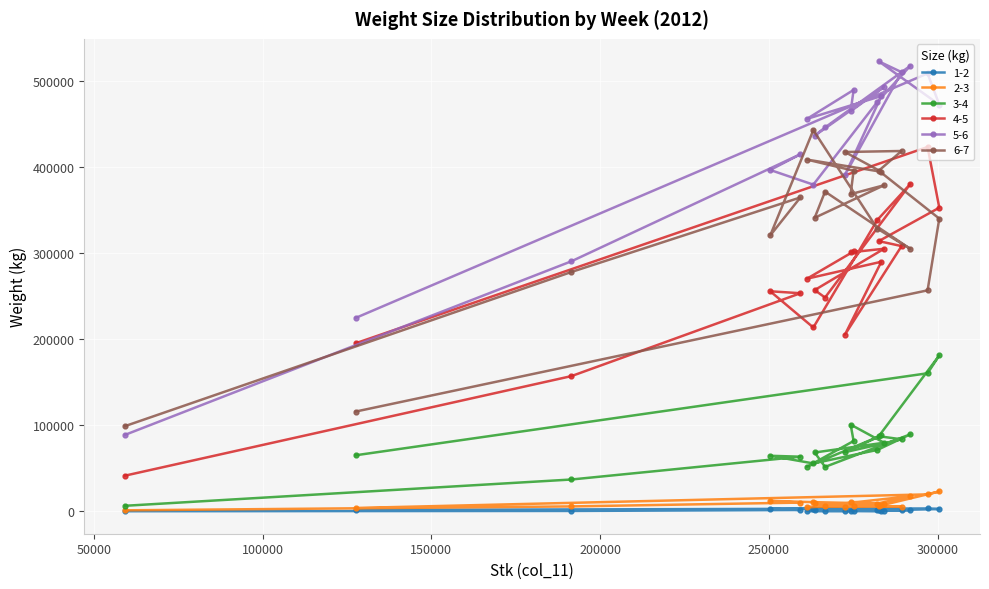

What is the total value across all series at 250393?

1051965.1